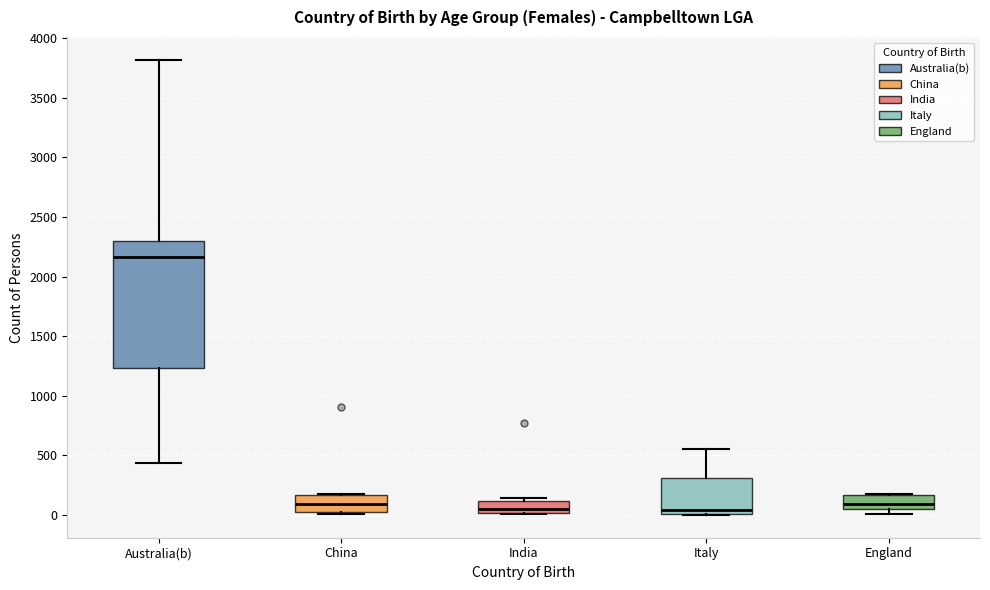

Which box is the tallest, from its lower edge to its upper edge?

Australia(b)